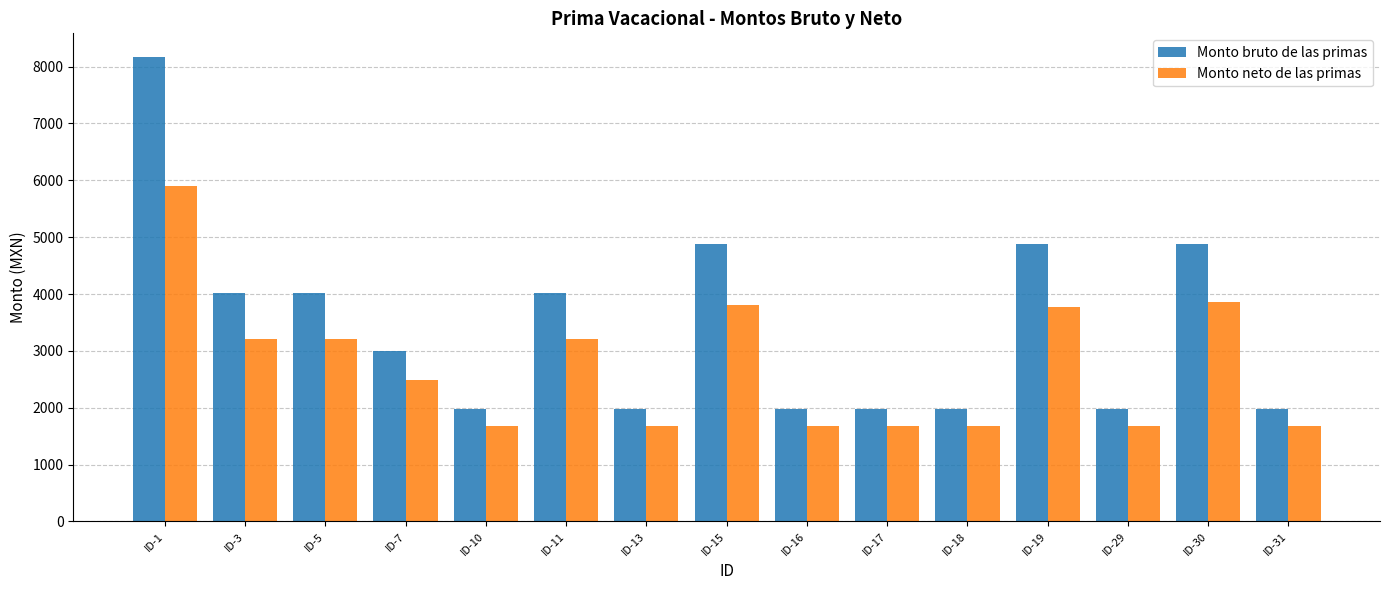

What is the average value of the Monto neto de las primas series?

2749.9